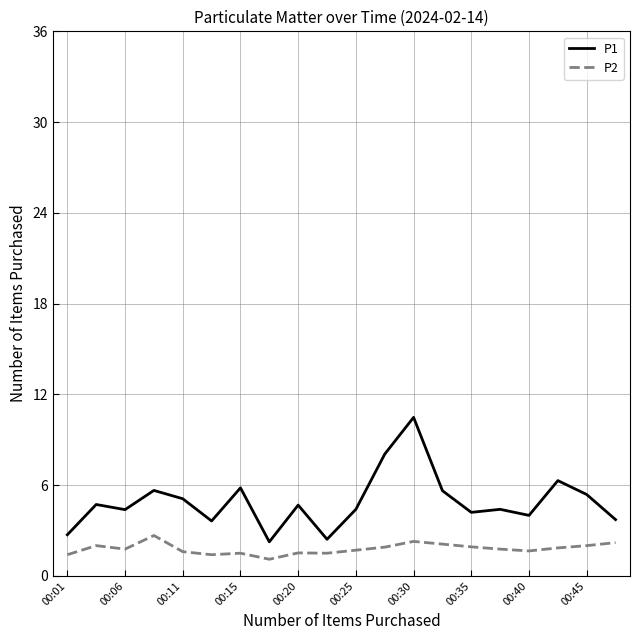

True or false: P2 and P1 intersect in this chart.

False